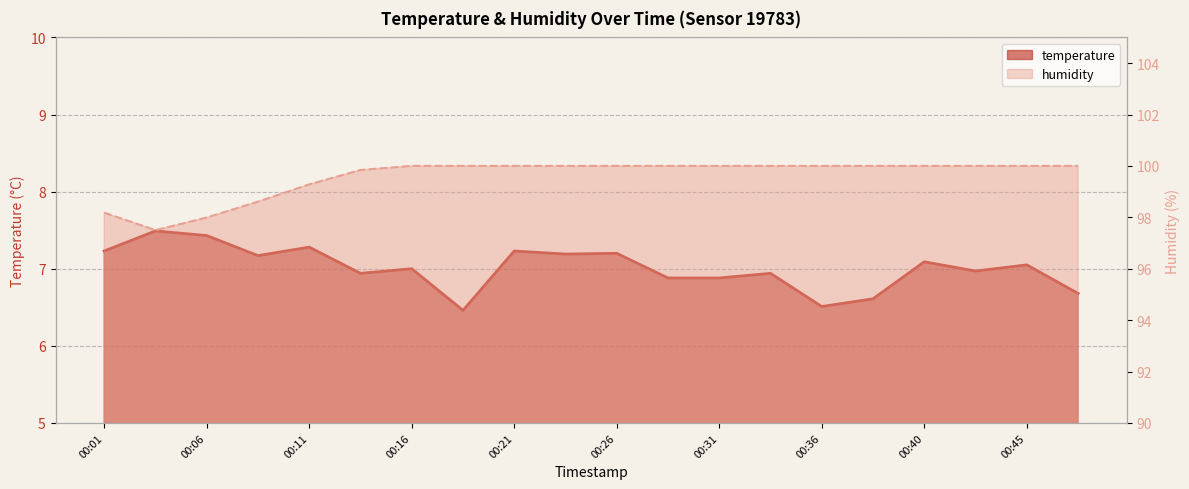

True or false: temperature and humidity intersect in this chart.

False